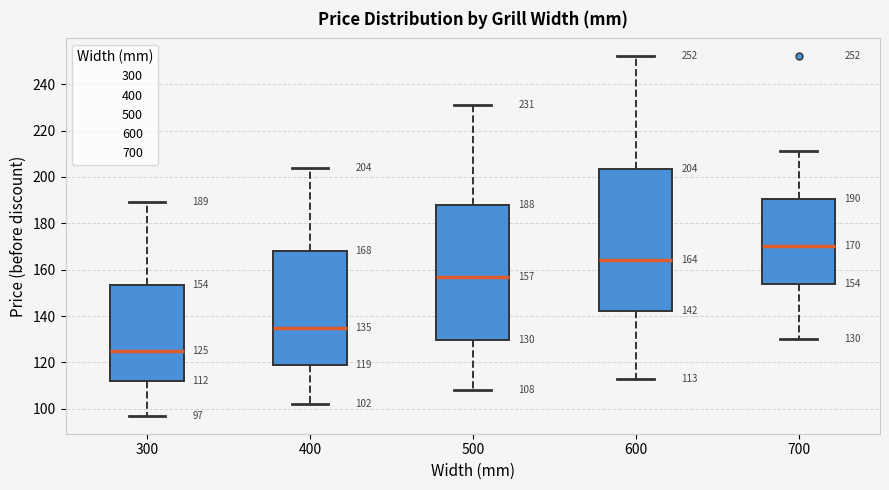

Which box's median line is the lowest?

300